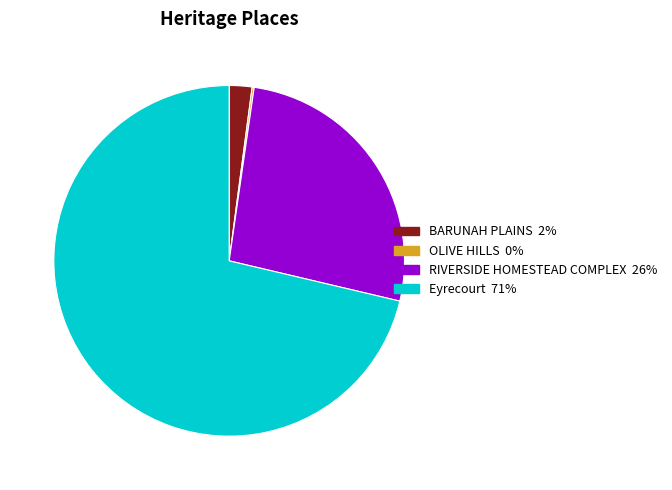

Is it true that BARUNAH PLAINS is 2% of the pie?

True